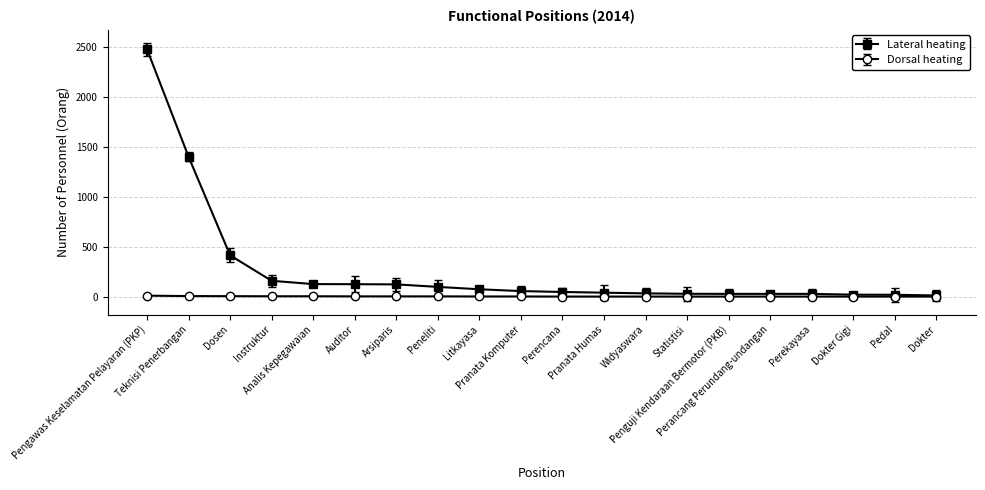

What is the greatest value displayed?

2477